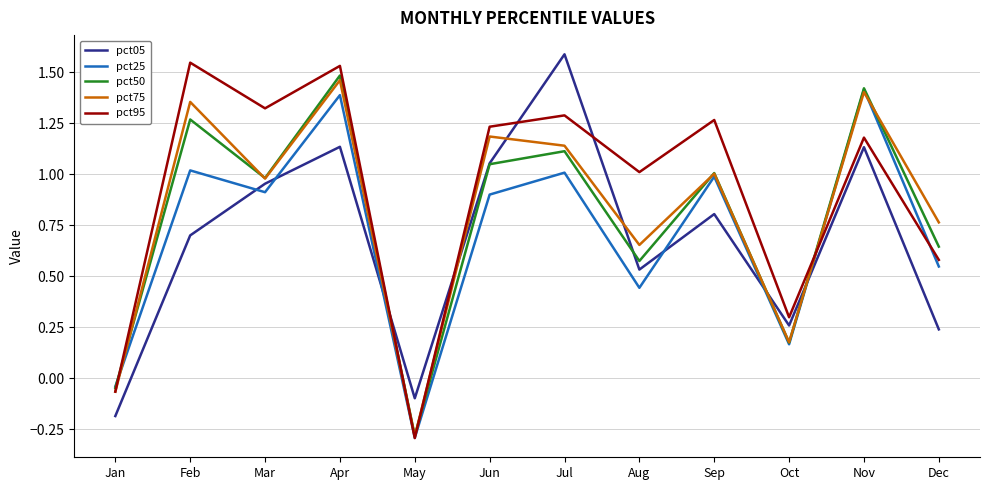

True or false: pct25 has a value of 1.4 at Jun.

False